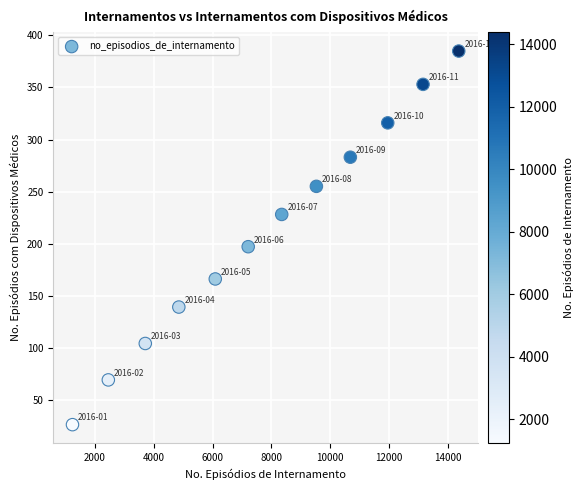

What Y value in the scatter plot is closest to 205?

197